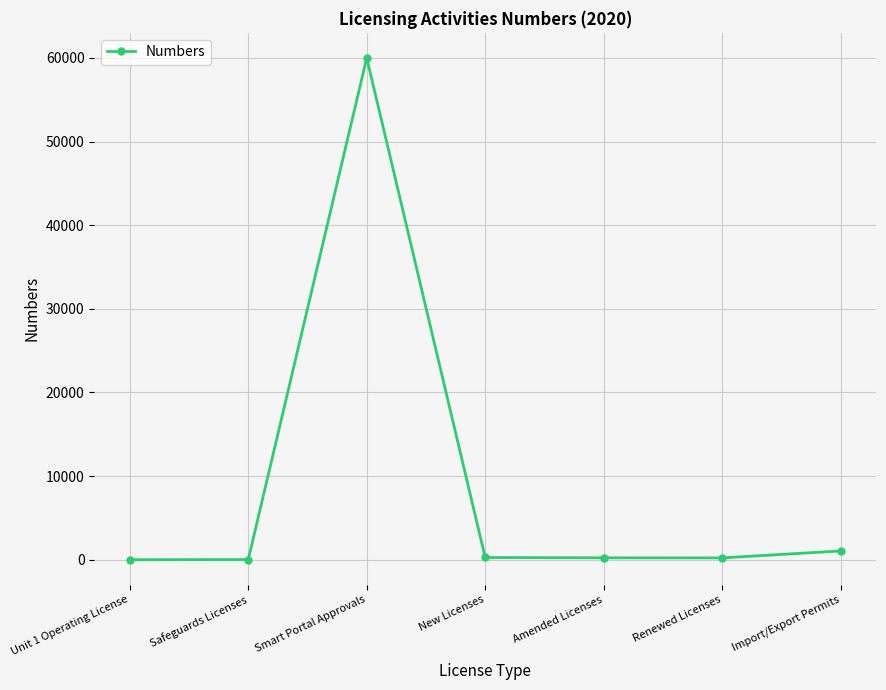

What is the label of the 7th point from the right?

Unit 1 Operating License